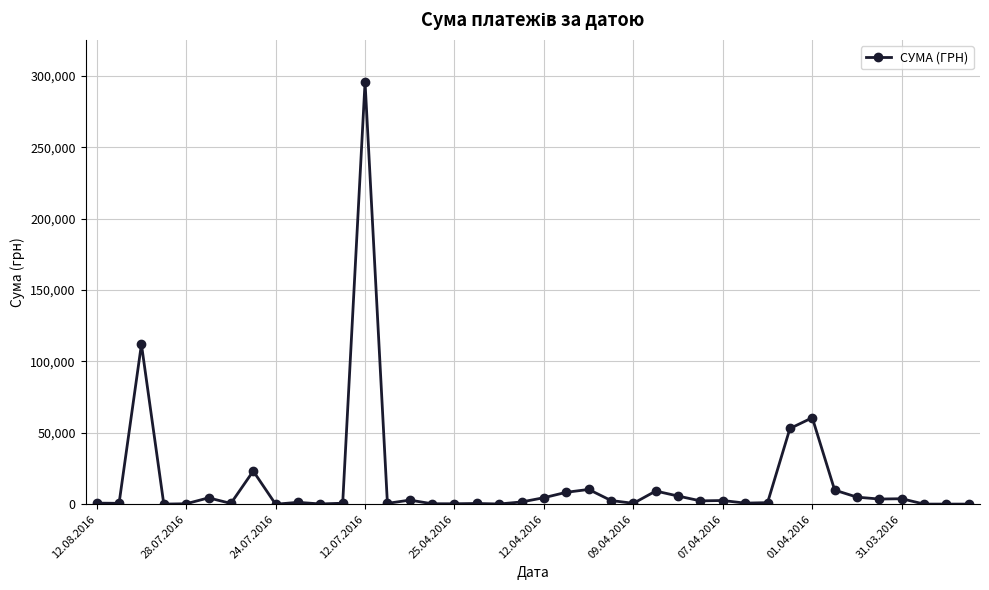

What is the maximum value shown in the chart?

295638.6